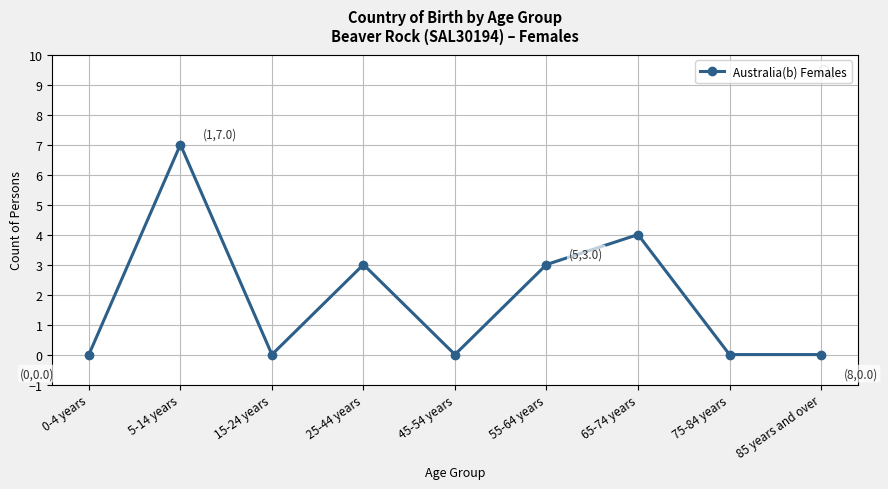

The value at 5-14 years is 7. True or false?

True